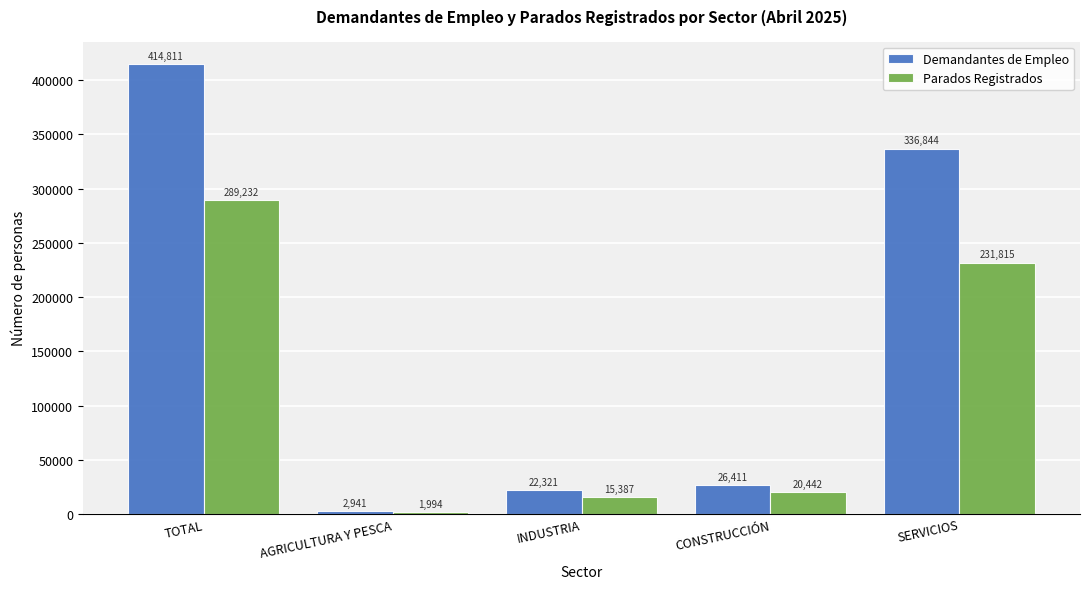

Reading left to right, extract all data points from this chart.

Demandantes de Empleo: 414811	2941	22321	26411	336844
Parados Registrados: 289232	1994	15387	20442	231815